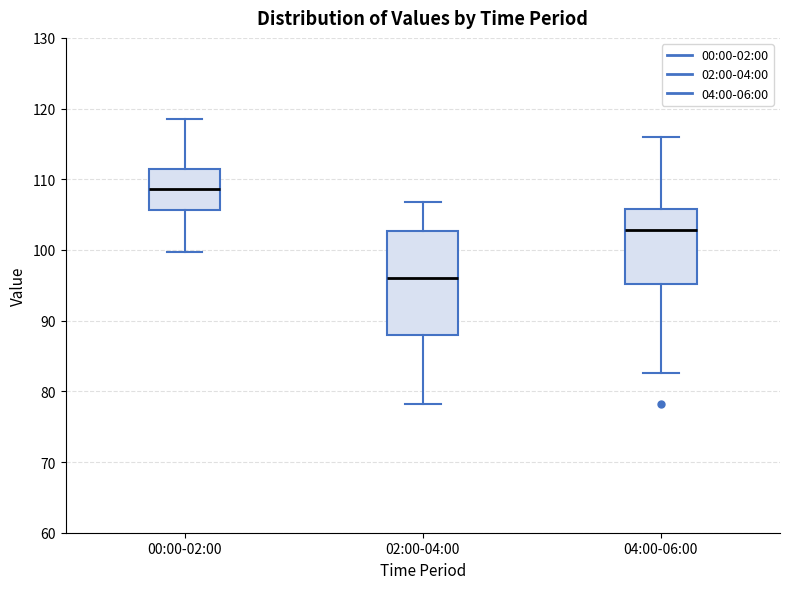

Where does the lower whisker of the box for 04:00-06:00 end on the y-axis? The values are not printed on the chart, so give them approximately, as read against the axis.

83